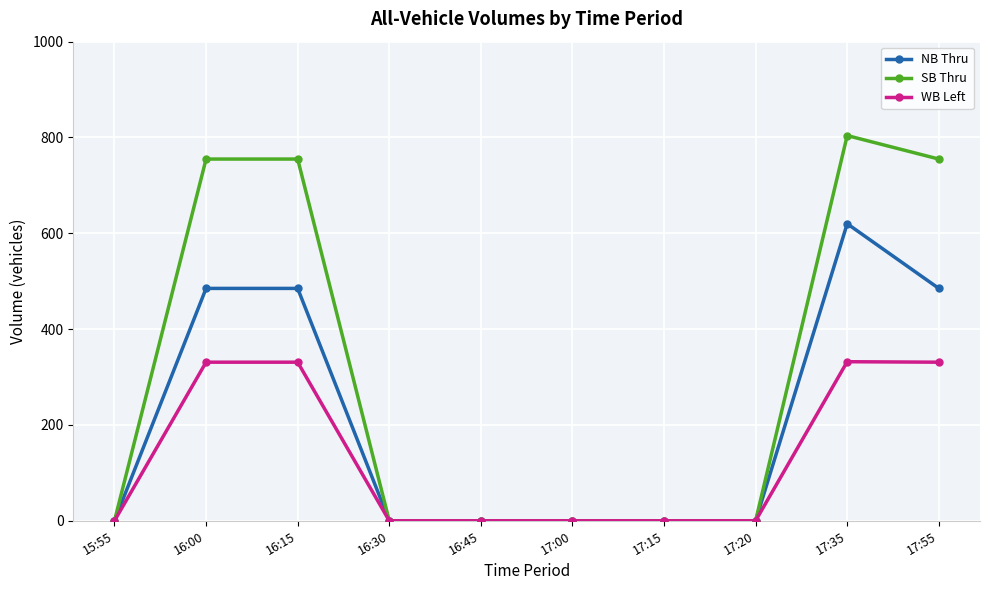

Is this an area chart (filled region under the line)?

No